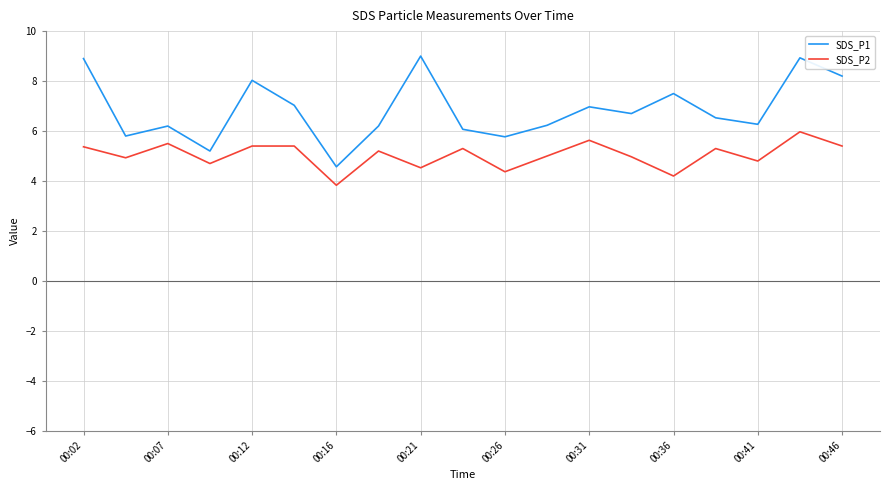

True or false: SDS_P1 and SDS_P2 intersect in this chart.

False